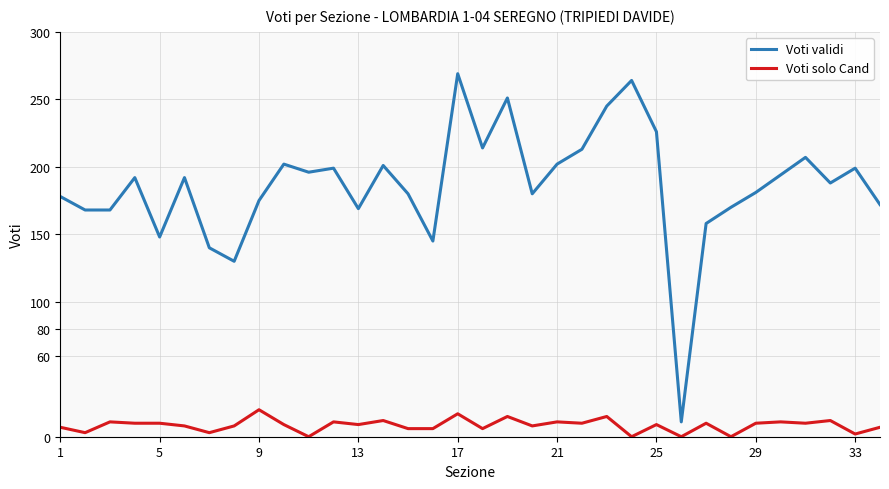

True or false: Voti solo Cand and Voti validi intersect in this chart.

False